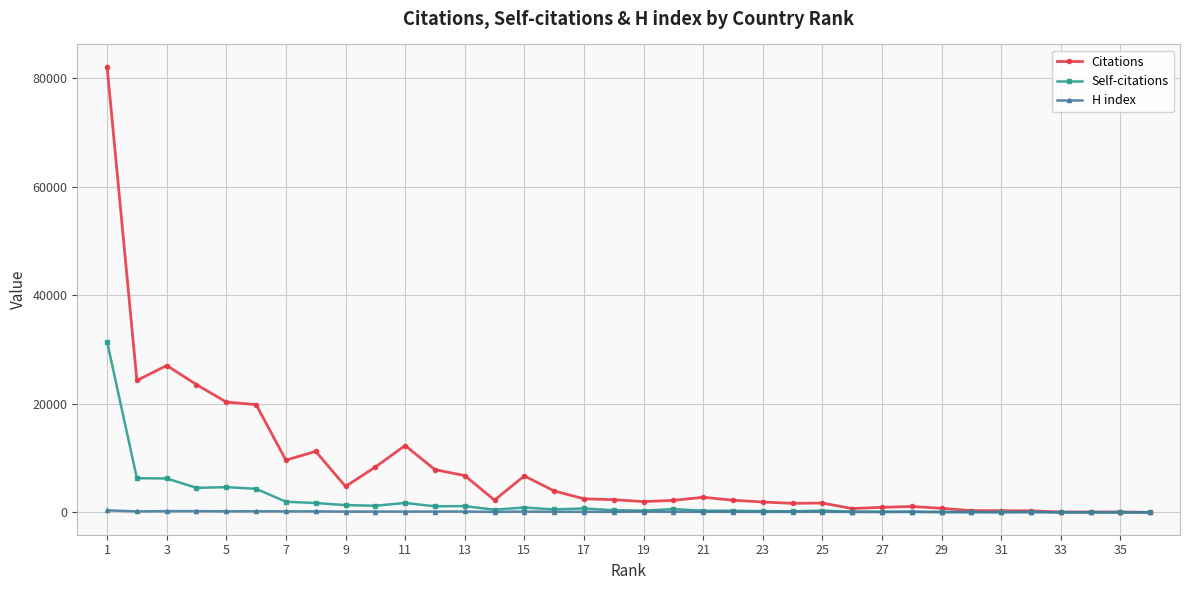

Does the chart have visible grid lines?

Yes